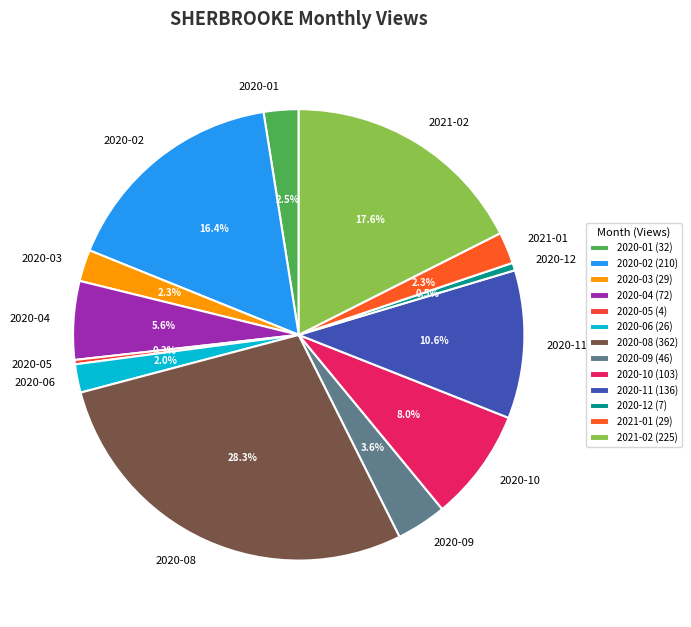

Which slice is the largest?

2020-08